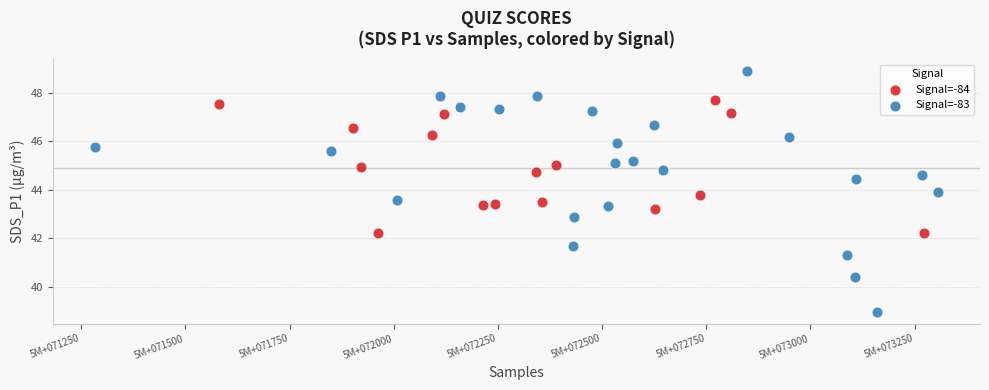

Which series contains the highest Y value?

Signal=-83